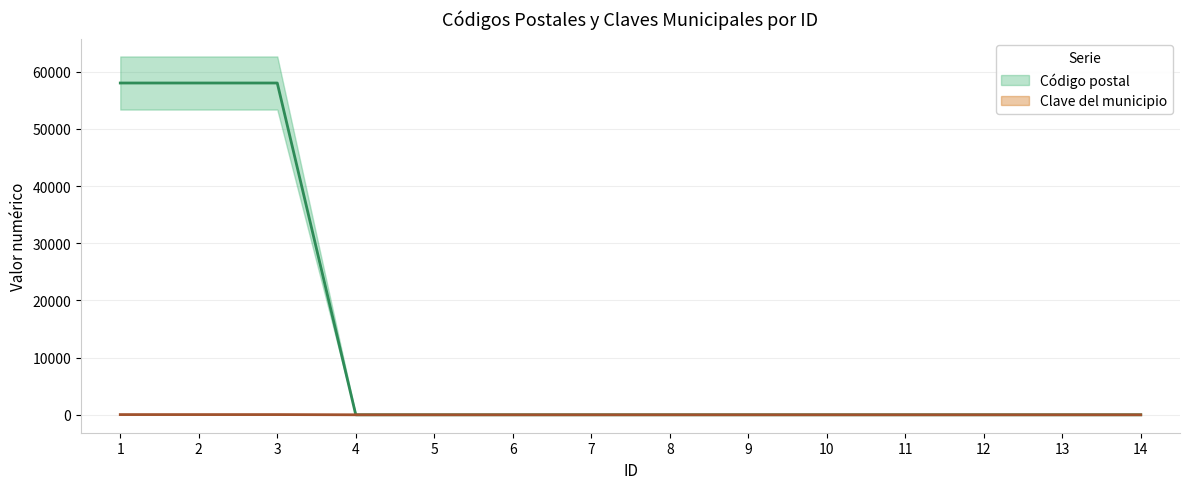

True or false: Clave del municipio and Código postal intersect in this chart.

False